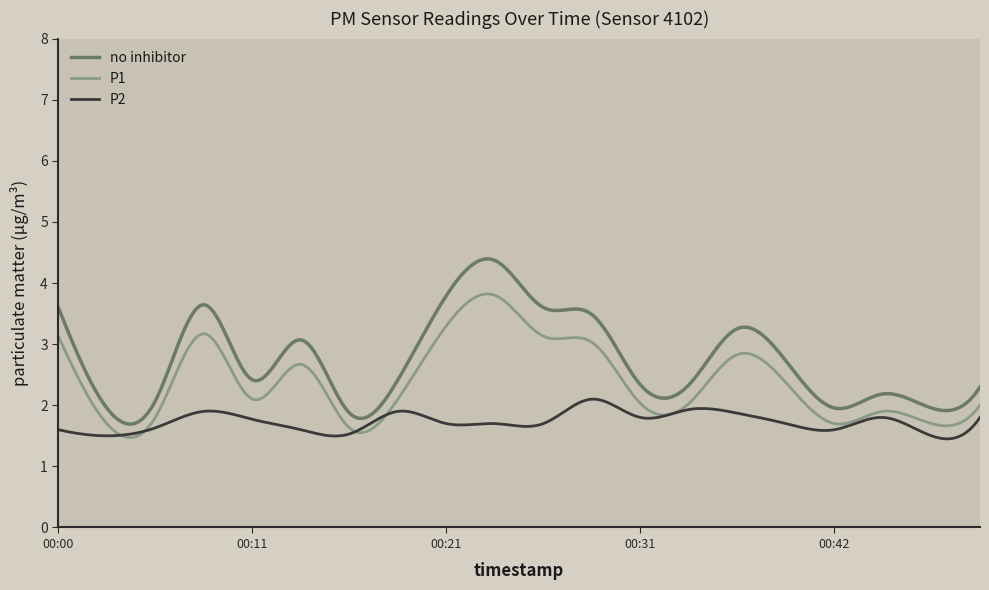

Which series has the largest total across all categories?

no inhibitor